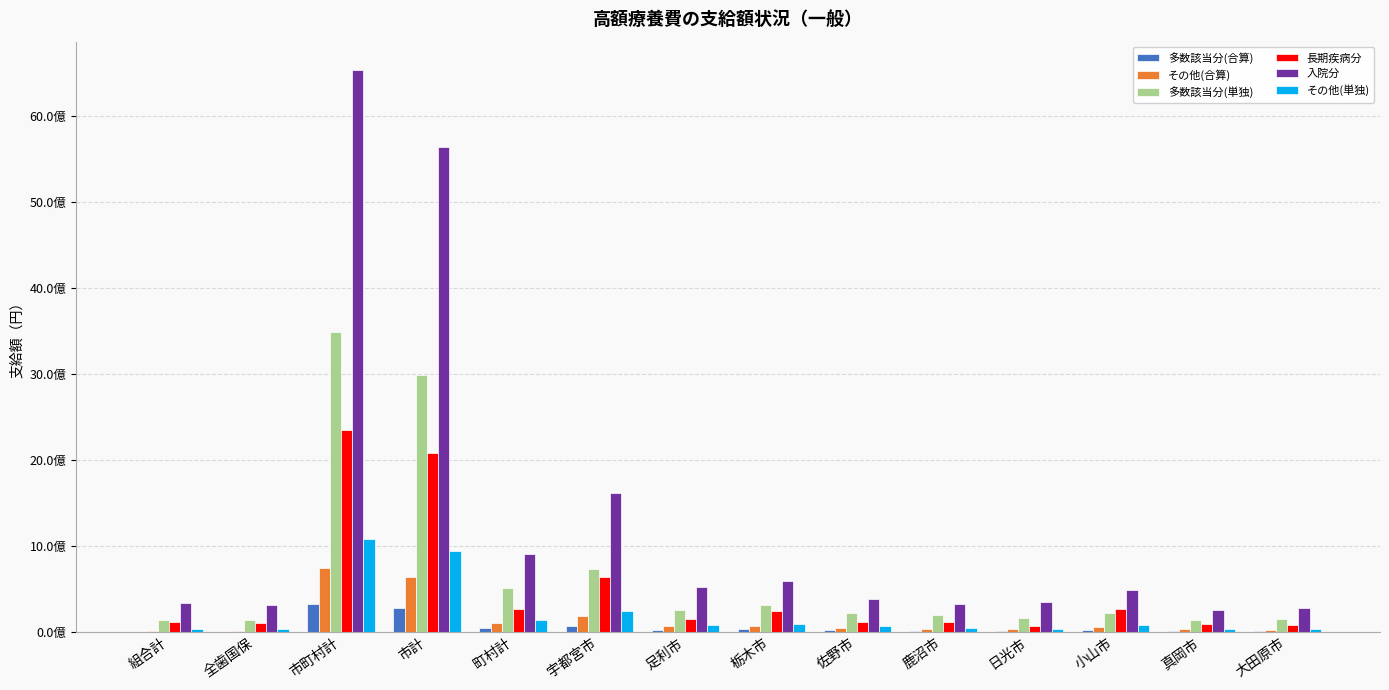

What are all the series names shown in the legend?

多数該当分(合算), その他(合算), 多数該当分(単独), 長期疾病分, 入院分, その他(単独)